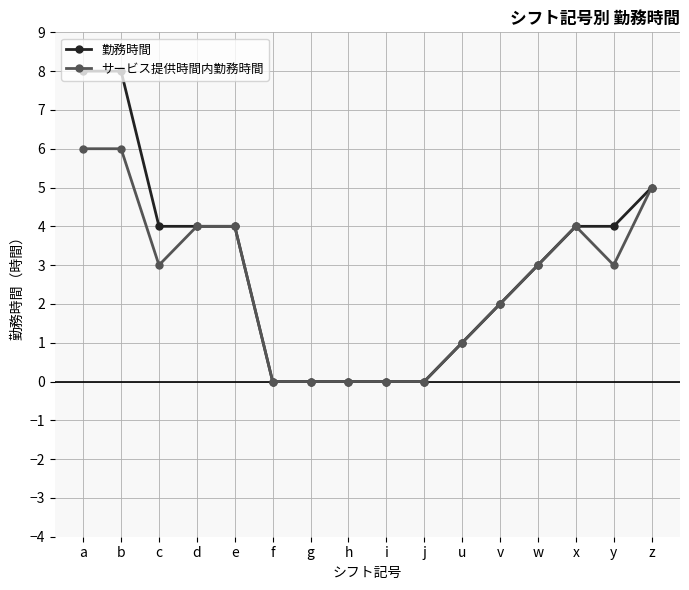

What are all the series names shown in the legend?

勤務時間, サービス提供時間内勤務時間